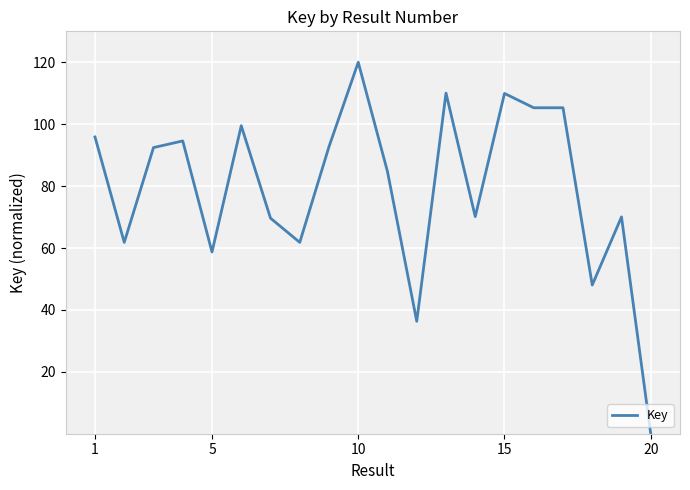

What is the average value?

79.3